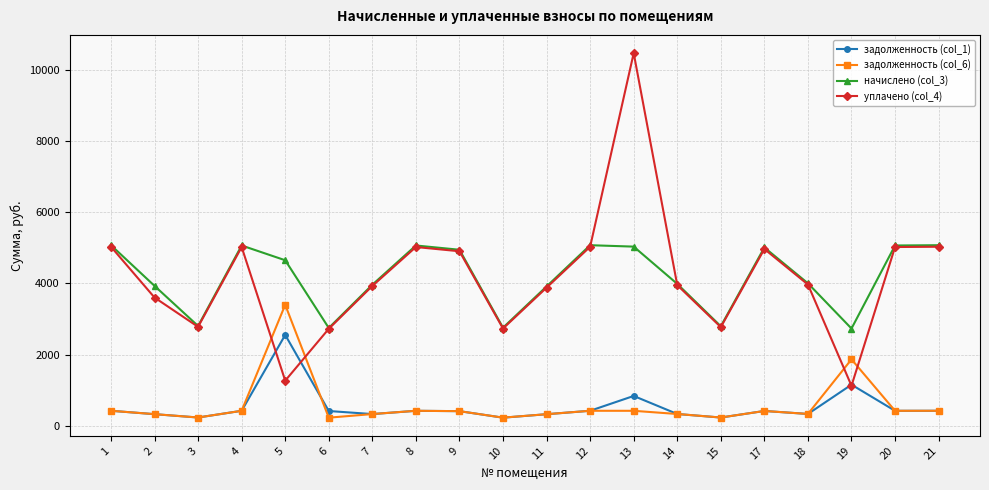

What is the total value across all series at 4?

10935.1